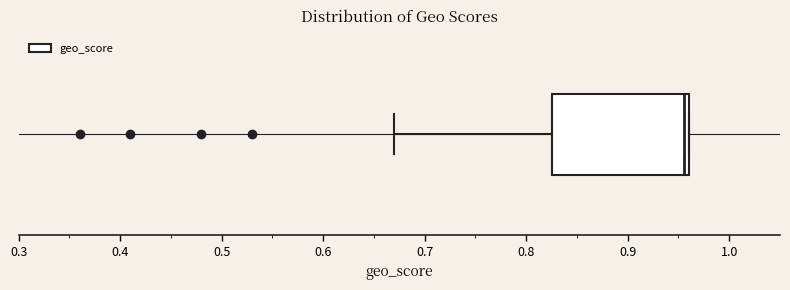

Read this box plot against the x-axis: the position of the median line, the range covered by the box, and the ends of both whiskers. The values are not printed on the chart, so give them approximately, as read against the axis.

median 0.96 (just left of the box's right edge), box 0.83 to 0.96, whiskers 0.67 to 0.96